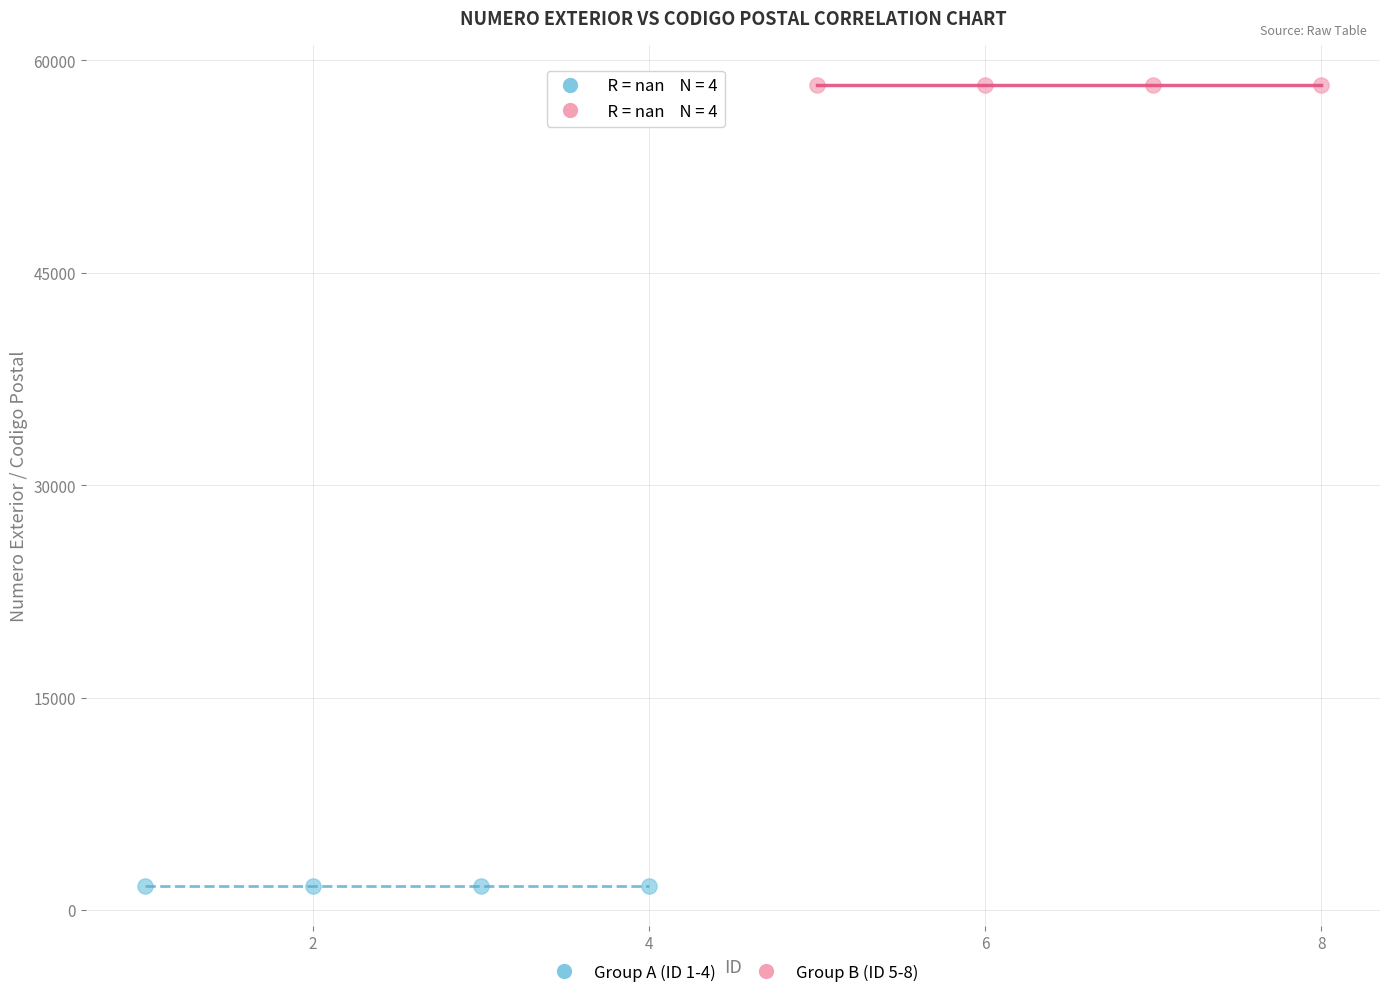

Which series contains the lowest Y value?

Group A (ID 1-4)